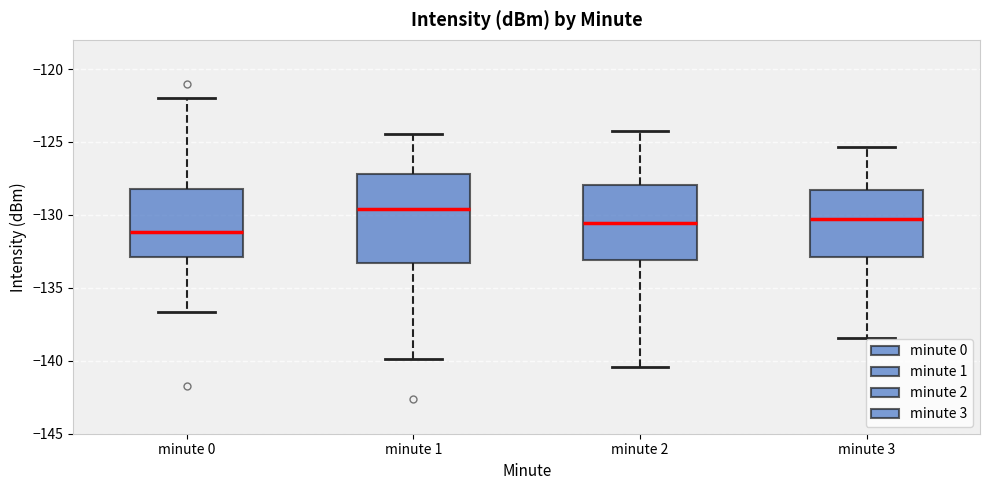

Where is the upper edge of the box for minute 1 on the y-axis? The values are not printed on the chart, so give them approximately, as read against the axis.

-127.0